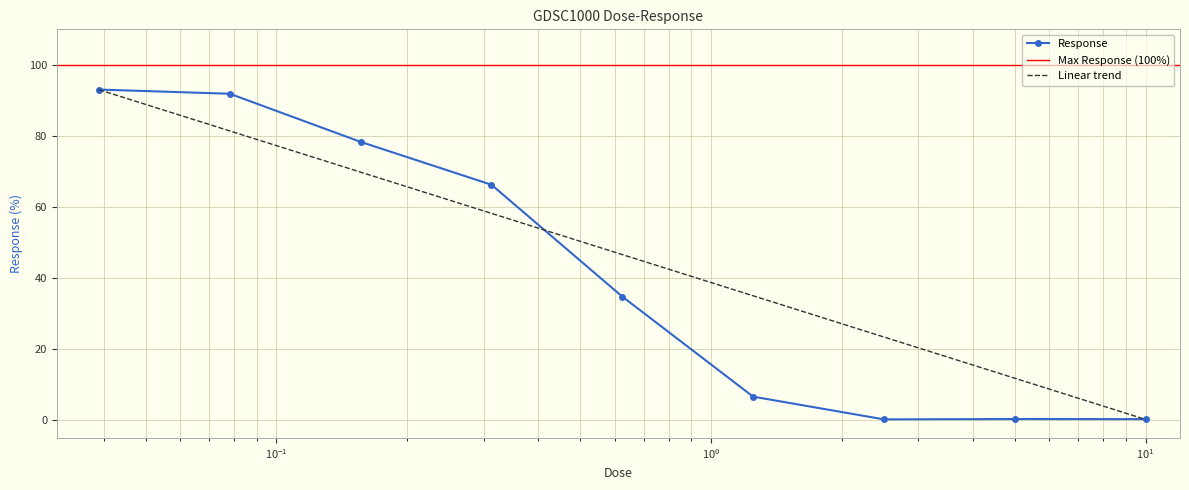

What is the highest value of the Response series?

93.0